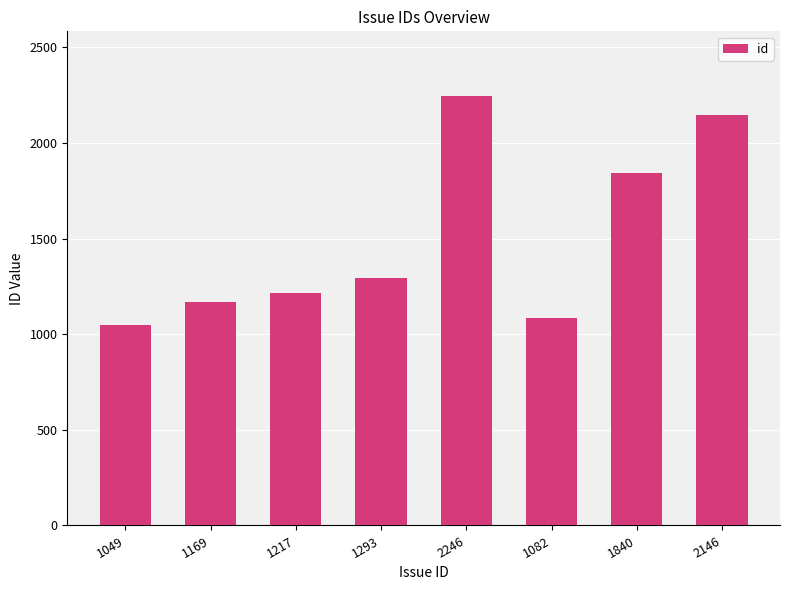

What is the ratio of the value at 1840 to the value at 2246?

0.8